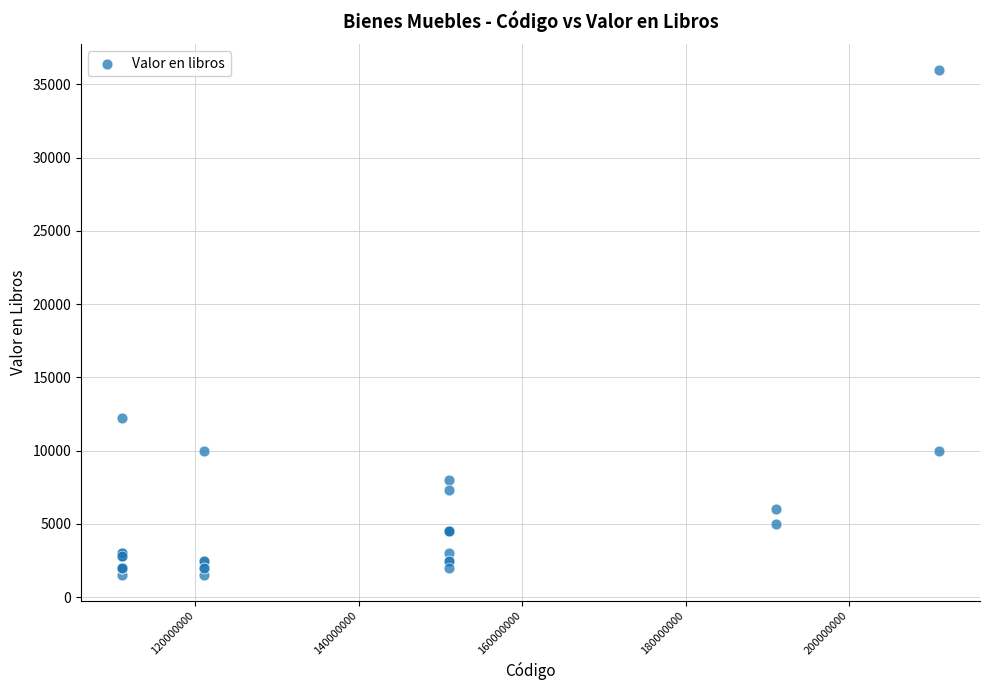

What Y value in the scatter plot is closest to 18750?

12250.0